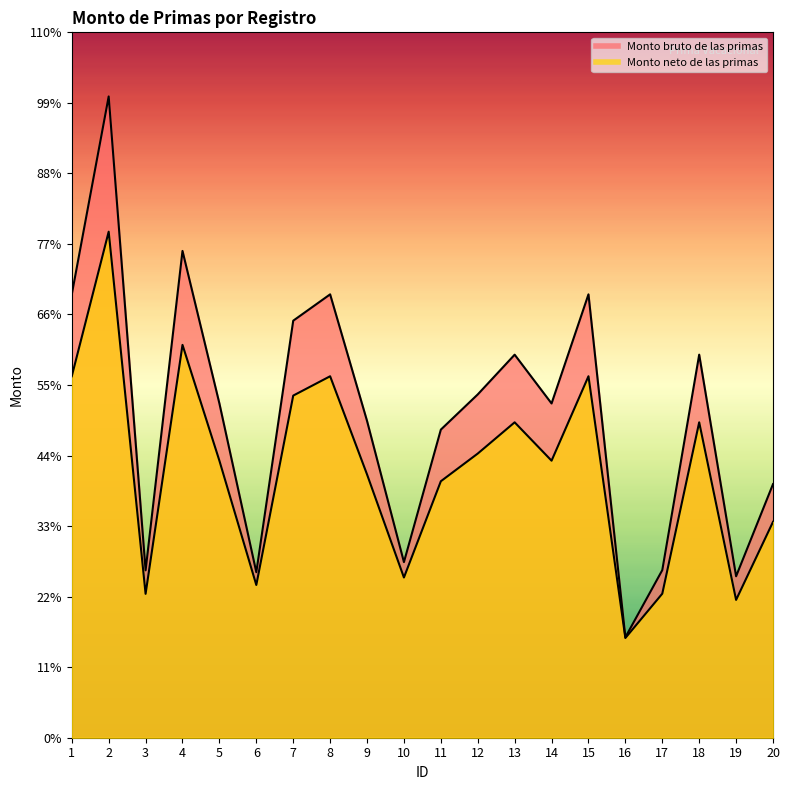

How many data points in Monto neto de las primas are above 5288?

11